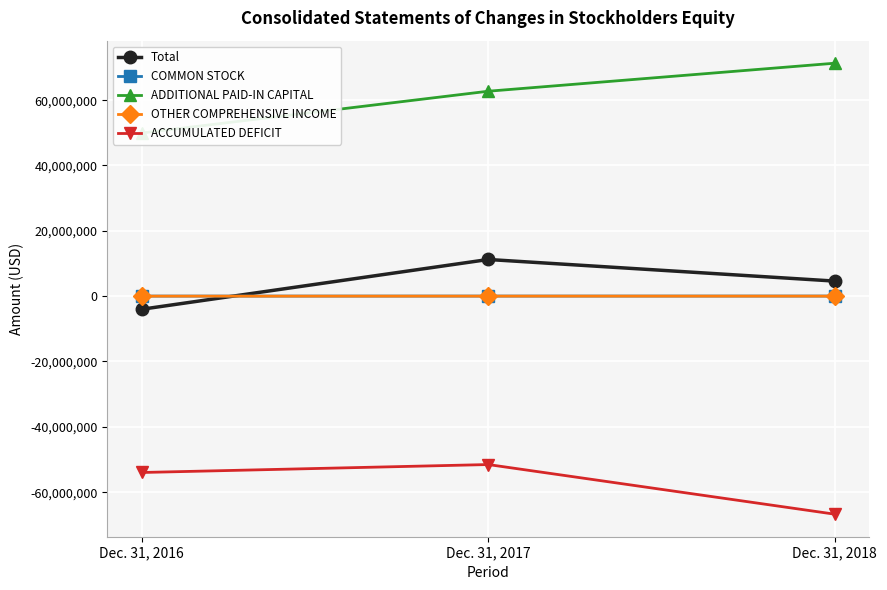

Reading left to right, transcribe all the data shown in this chart.

Total: Dec. 31, 2016=-4003154	Dec. 31, 2017=11226855	Dec. 31, 2018=4615587
COMMON STOCK: Dec. 31, 2016=21399	Dec. 31, 2017=26271	Dec. 31, 2018=31388
ADDITIONAL PAID-IN CAPITAL: Dec. 31, 2016=49951165	Dec. 31, 2017=62736783	Dec. 31, 2018=71310720
OTHER COMPREHENSIVE INCOME: Dec. 31, 2016=3524	Dec. 31, 2017=11620	Dec. 31, 2018=12393
ACCUMULATED DEFICIT: Dec. 31, 2016=-53979242	Dec. 31, 2017=-51547819	Dec. 31, 2018=-66738914